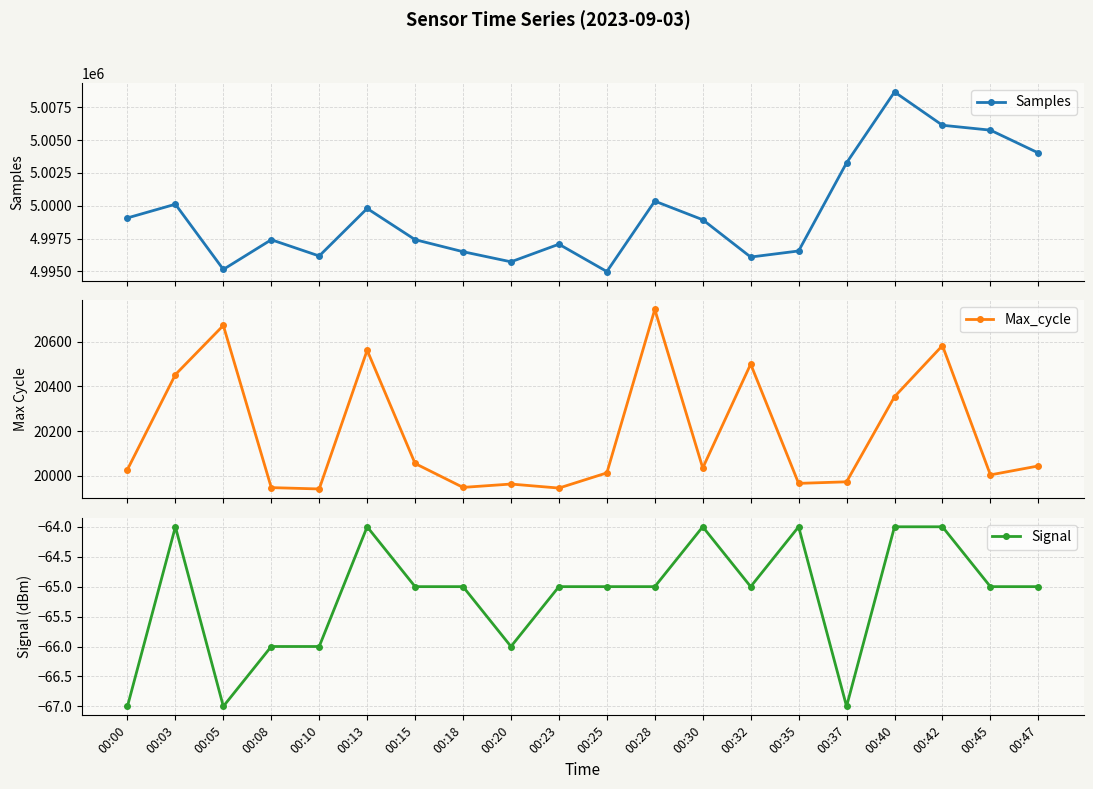

Rank the series at 00:15 from lowest to highest value.

Signal, Max_cycle, Samples